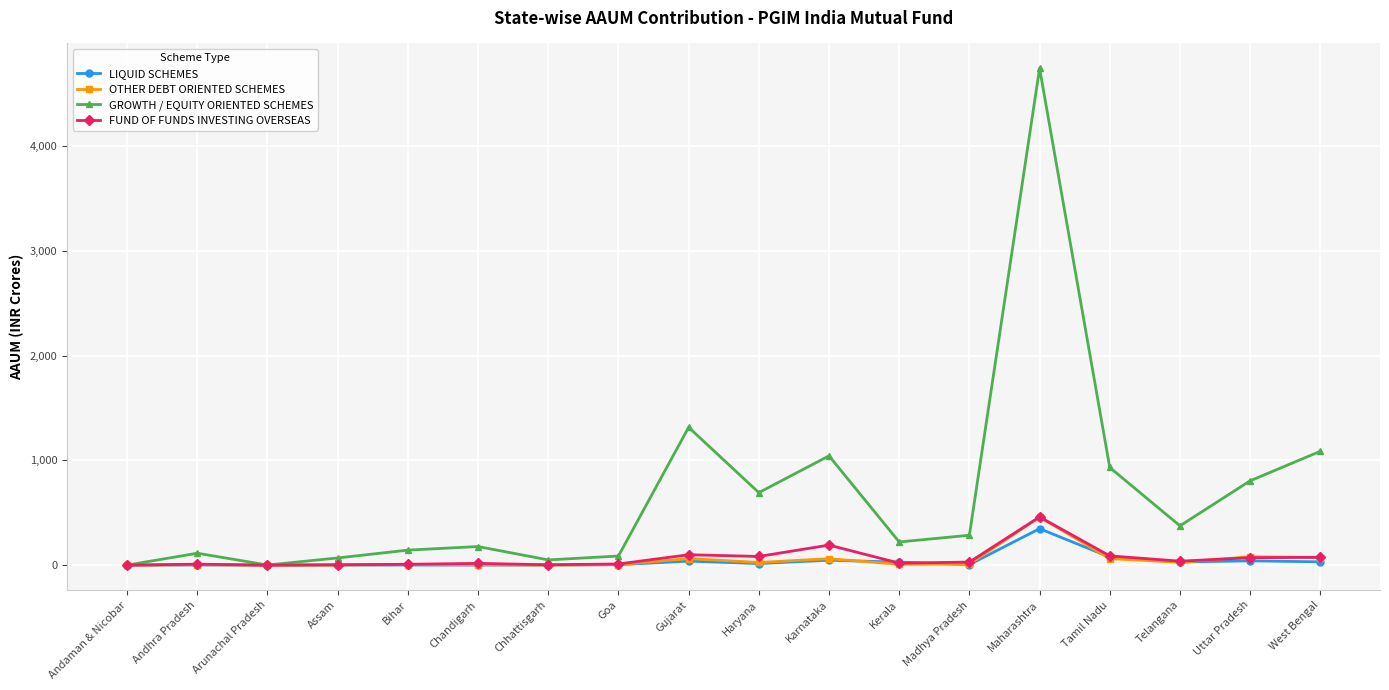

At how many categories does at least one series exceed 422?

7